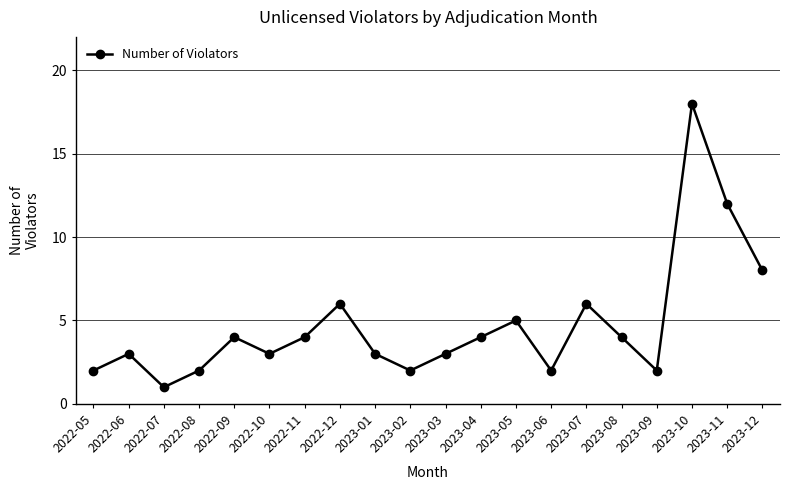

How many interior local peaks (higher than both neighbors) does the data have?

6